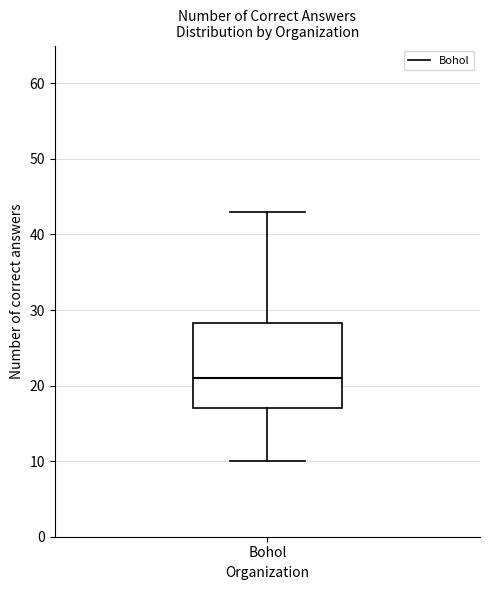

Transcribe this box plot: give where the median line is, the range the box spans, and where the two whiskers end, as read against the y-axis. The values are not printed on the chart, so give them approximately, as read against the axis.

median 21, box 17 to 28, whiskers 10 to 43